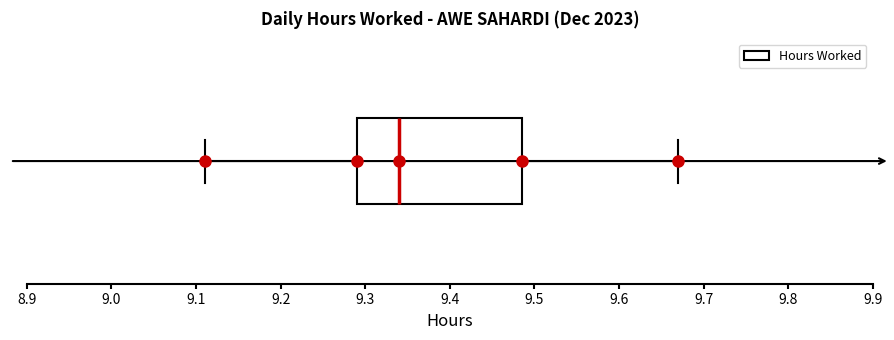

Where does the left whisker of the box end on the x-axis? The values are not printed on the chart, so give them approximately, as read against the axis.

9.11